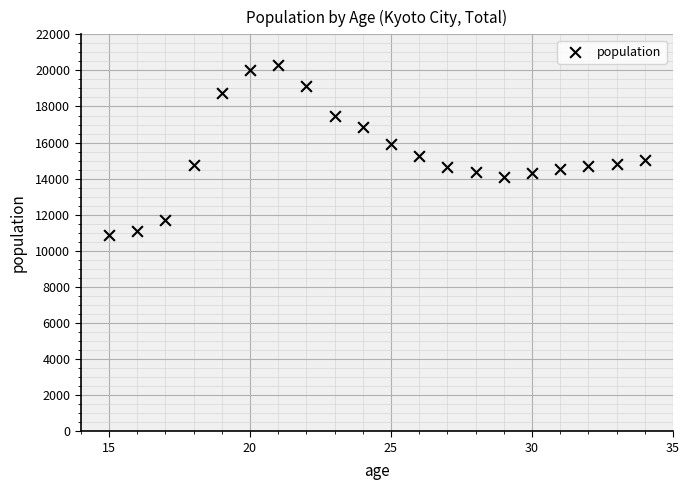

What is the range of Y values (max minus min)?

9394